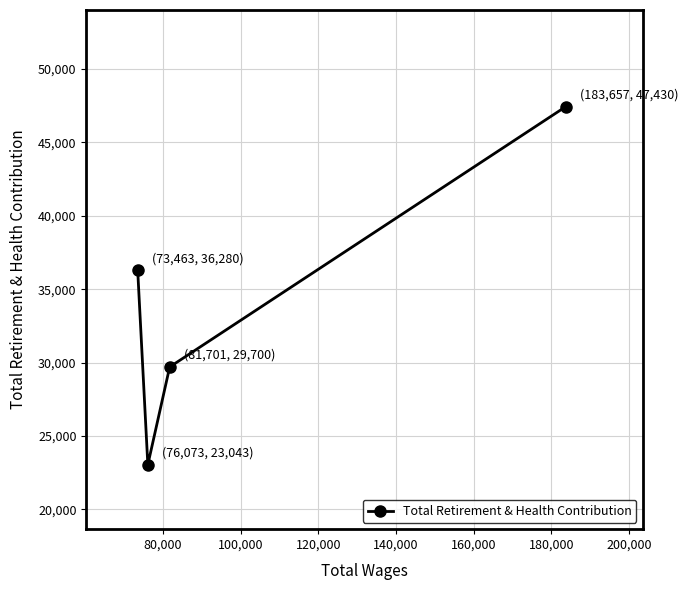

Reading right to left, extract all data points from this chart.

47430	29700	23043	36280